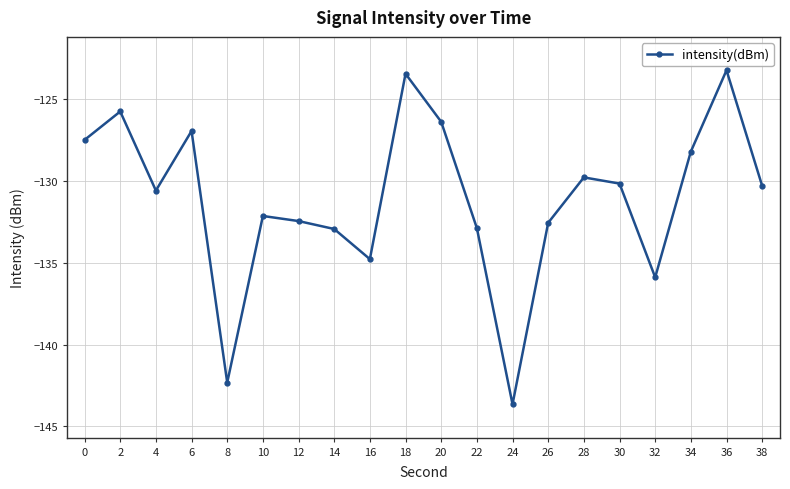

What is the change in value from 8 to 22?

+9.4